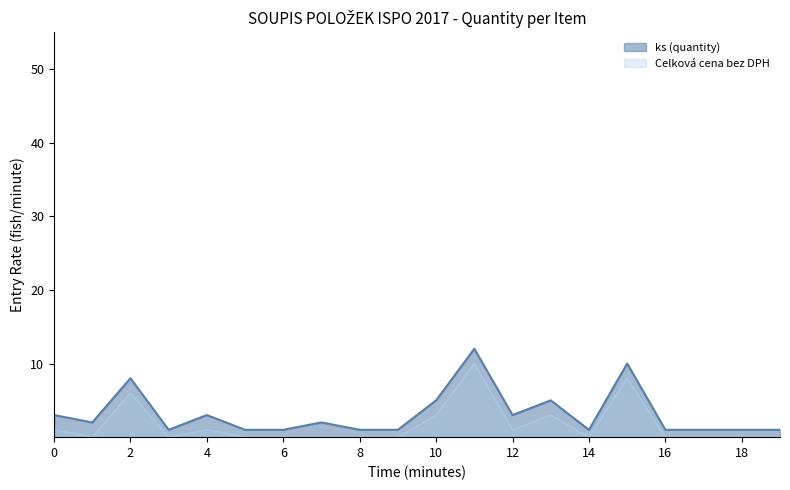

The Celková cena bez DPH series shows 0 at 16. True or false?

True